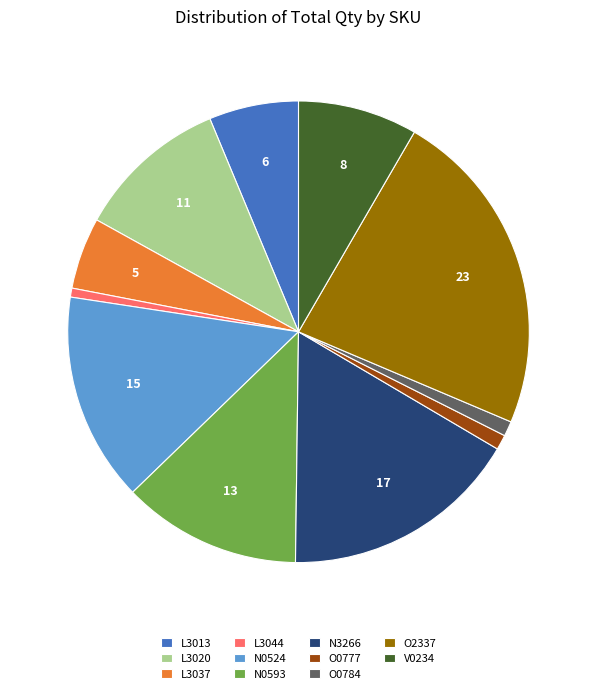

Count the number of slices in the pie.

11